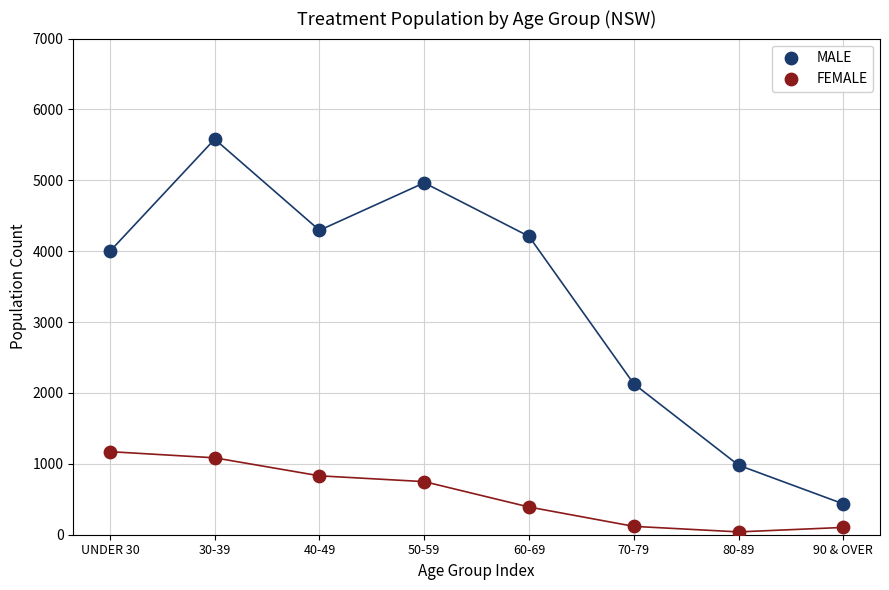

Across all data points, what is the range of Y values (max minus min)?

5541